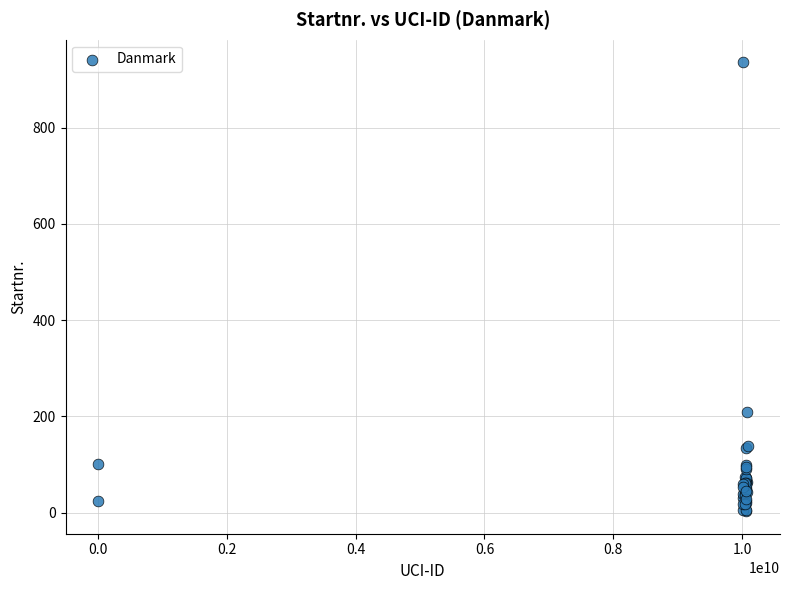

What Y value in the scatter plot is closest to 469?

209